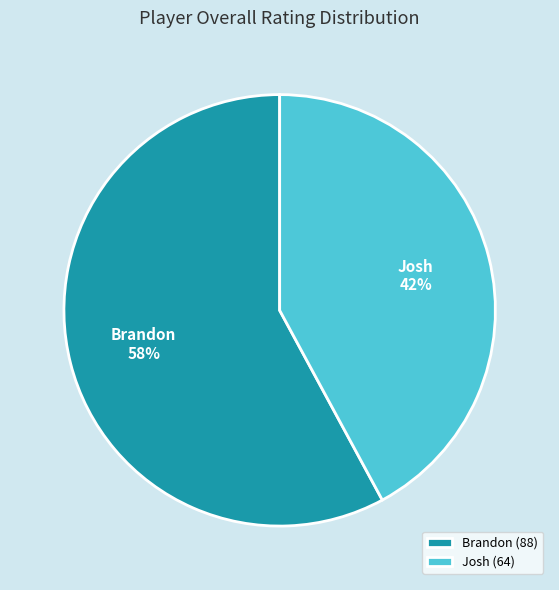

Combined, do Josh and Brandon account for over 50%?

Yes